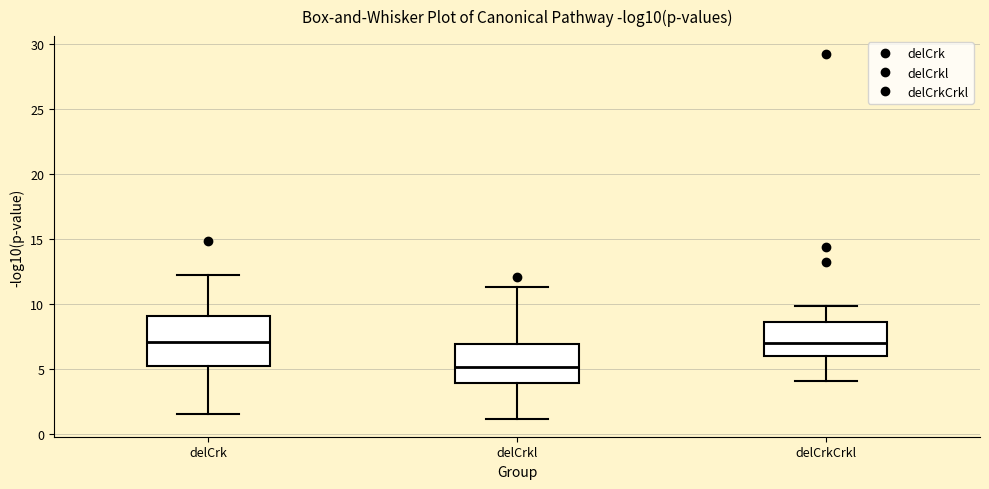

Which box is the tallest, from its lower edge to its upper edge?

delCrk